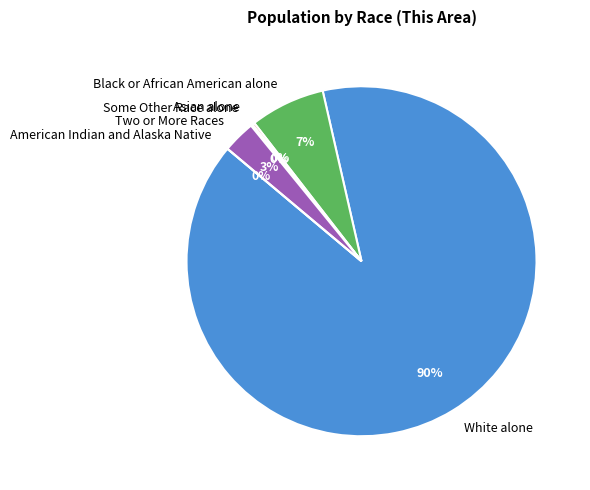

Which category has the biggest portion of the pie?

White alone